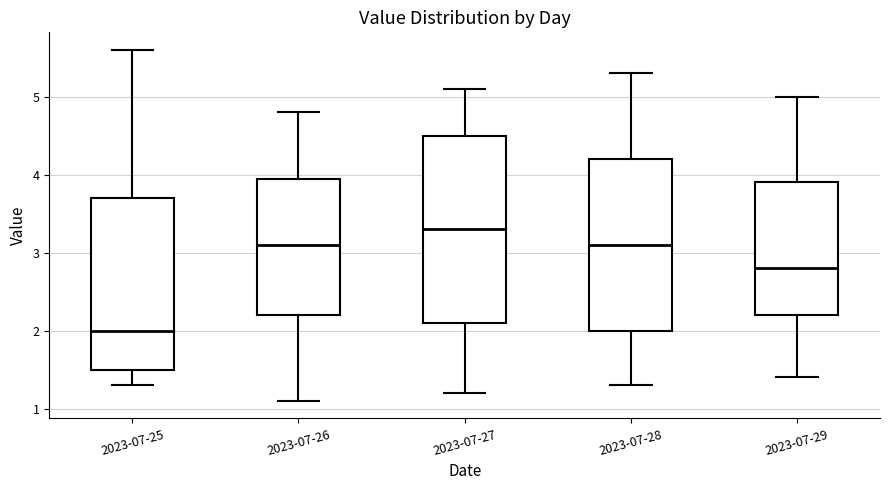

Comparing the boxes themselves (not the whiskers), which one is the tallest?

2023-07-27